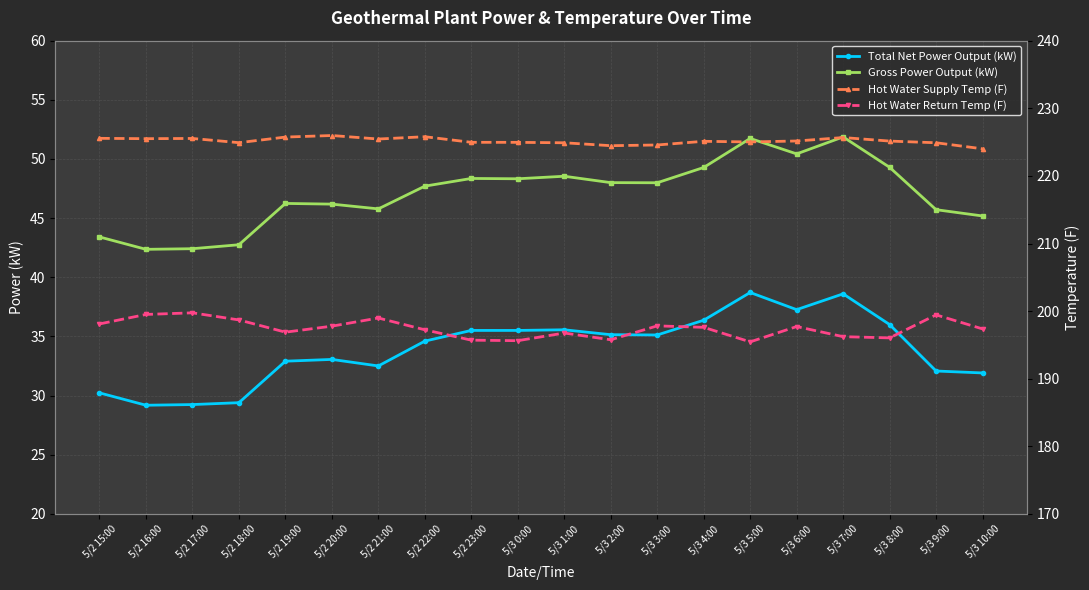

Between 5/2 17:00 and 5/3 1:00, which series saw the biggest shift?

Total Net Power Output (kW)